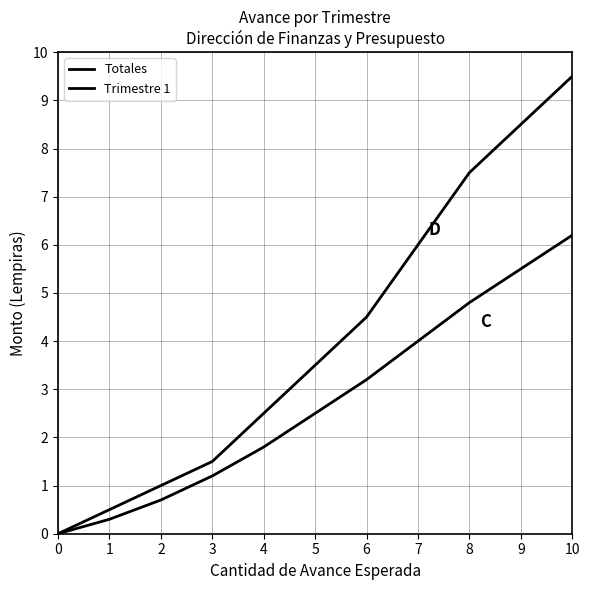

What is the value of the Trimestre 1 point at the 8th from the left?

4.0